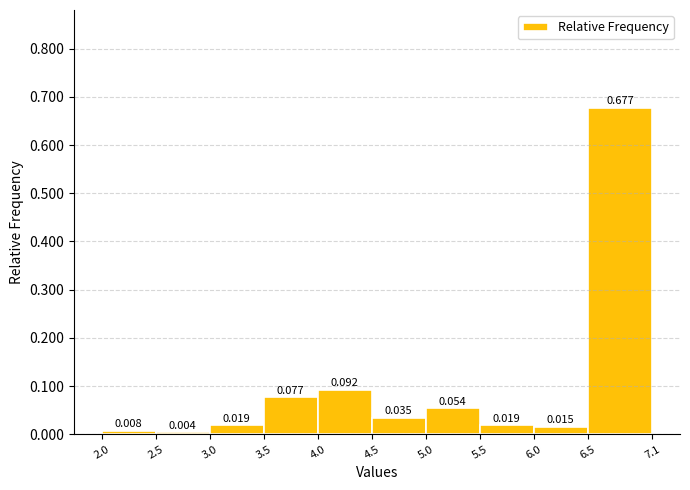

Over which range of the x-axis is the bar tallest?

6.5 to 7.1